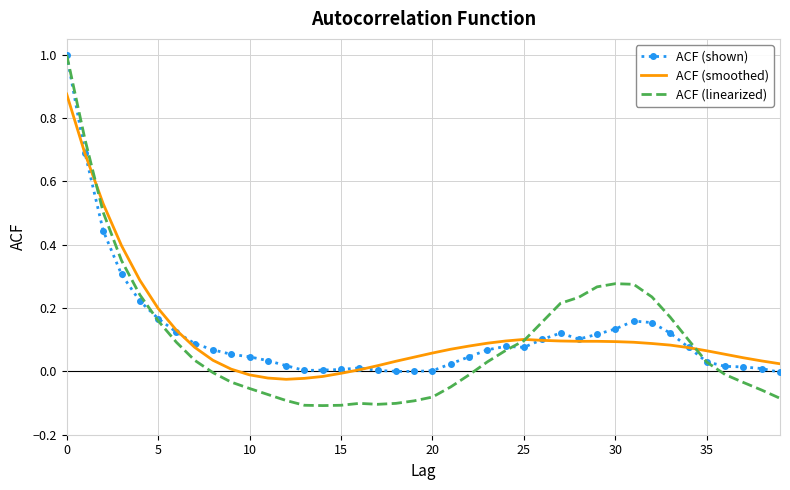

What is the difference between the second highest and second lowest values in the ACF (linearized) series?

0.8